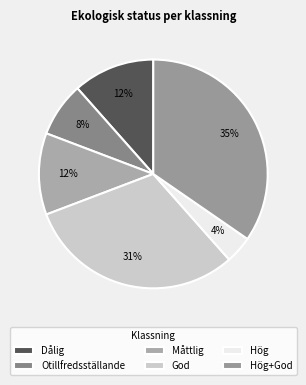

Which category has the biggest portion of the pie?

Hög+God